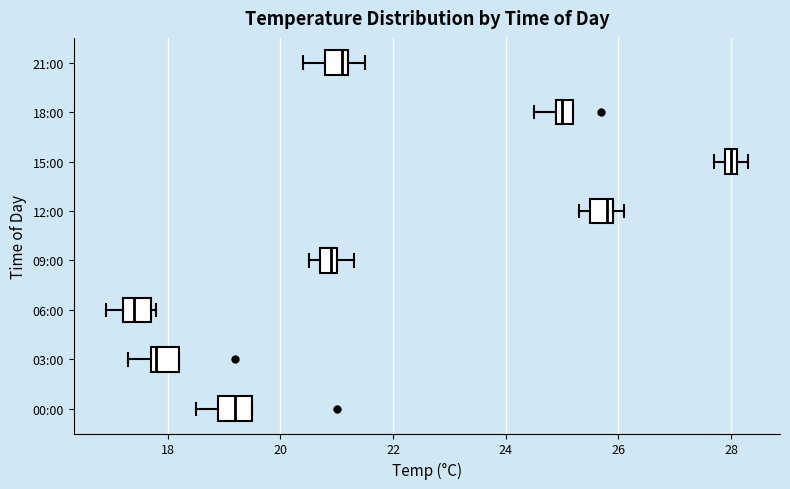

Which box's median line is the furthest to the left?

06:00